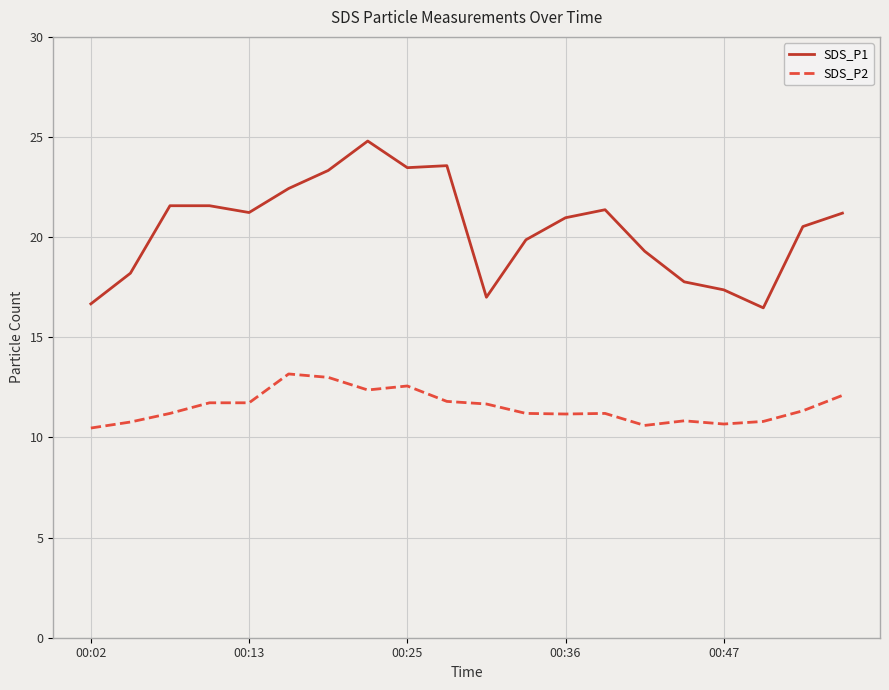

What is the greatest value displayed?

24.8